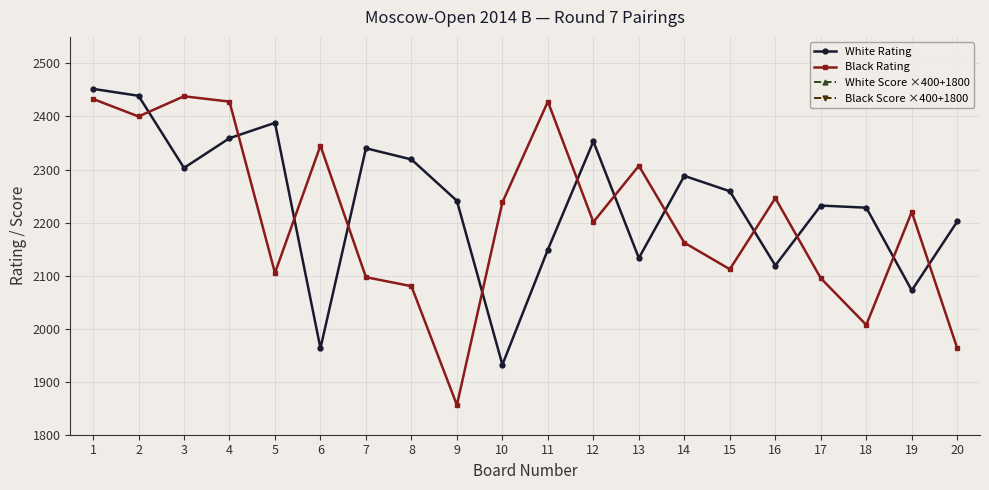

The value of White Rating at 5 is 3667. True or false?

False